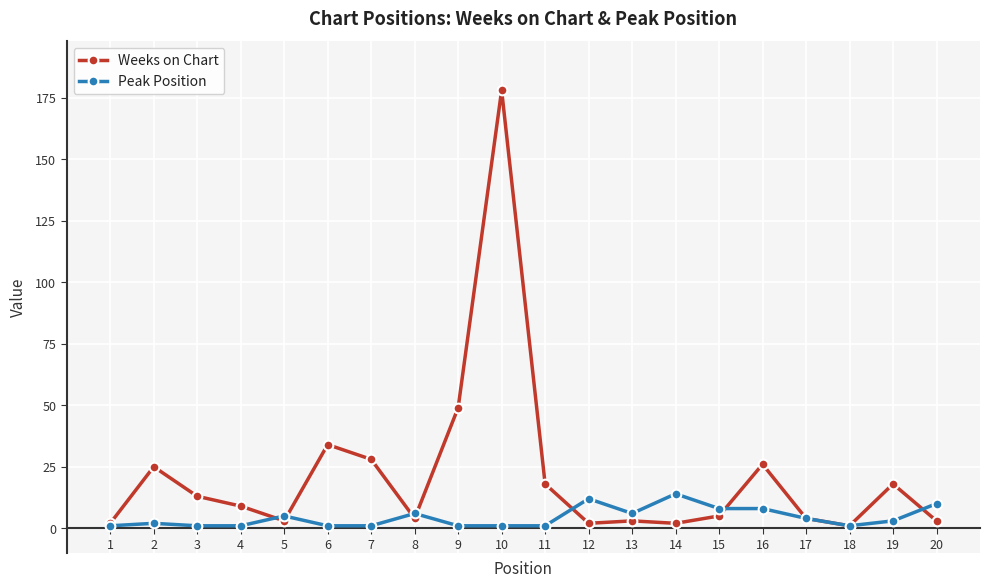

True or false: Weeks on Chart has a value of 5 at 15.

True